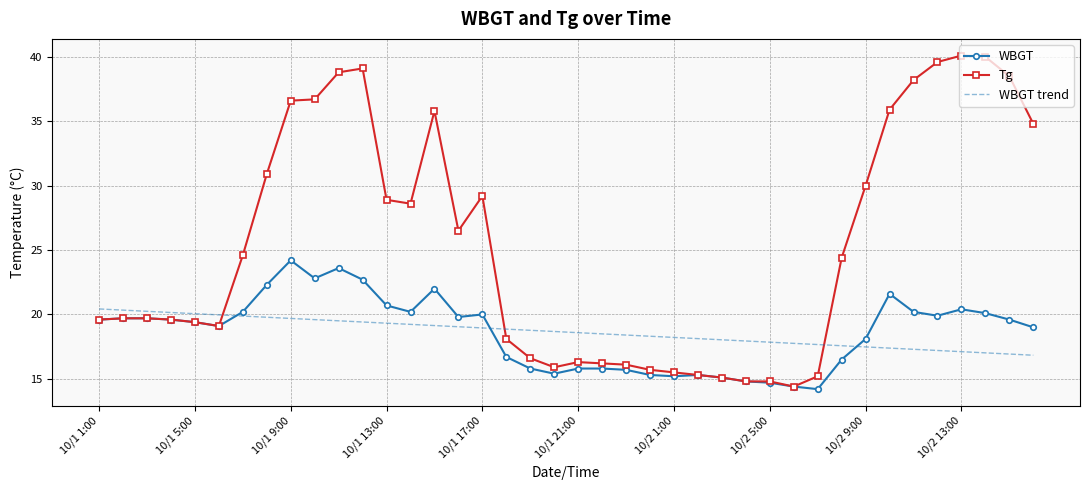

After their last crossing, which series has the higher values: WBGT trend or WBGT?

WBGT